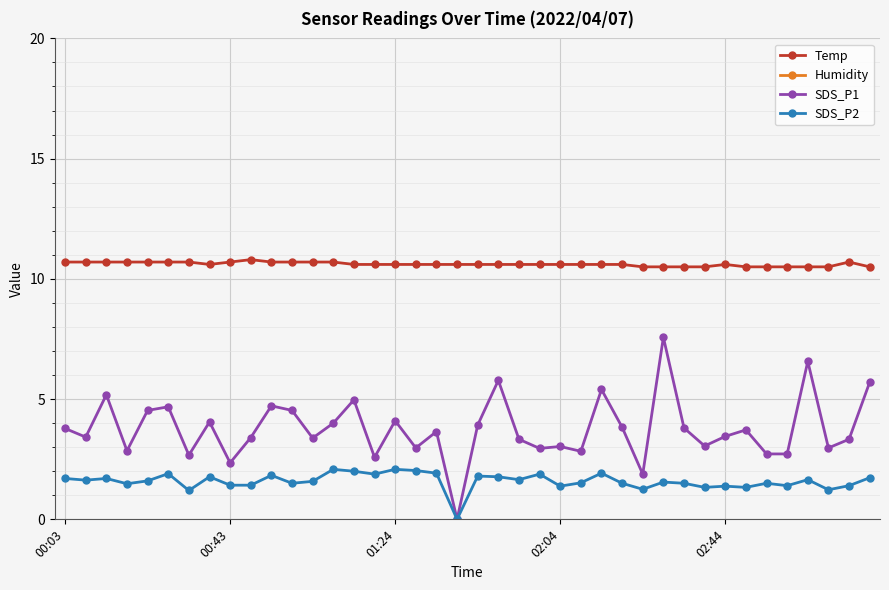

What is the approximate value of Temp at 12?

10.7